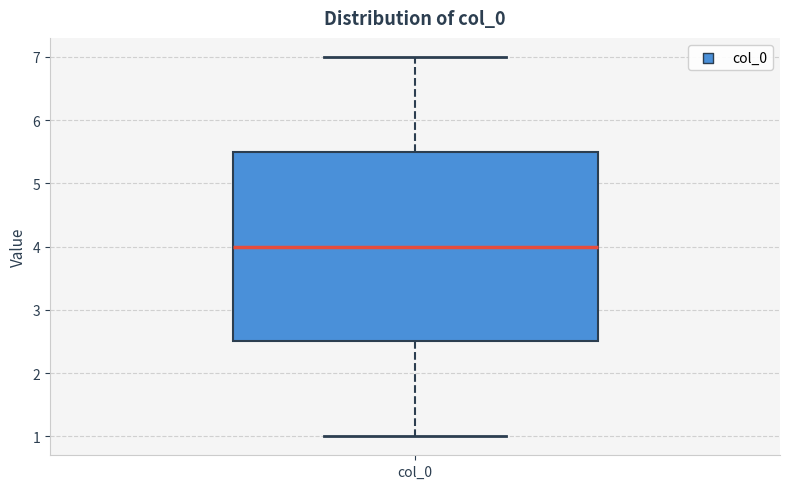

Read this box plot against the y-axis: the position of the median line, the range covered by the box, and the ends of both whiskers. The values are not printed on the chart, so give them approximately, as read against the axis.

median 4.0, box 2.5 to 5.5, whiskers 1.0 to 7.0